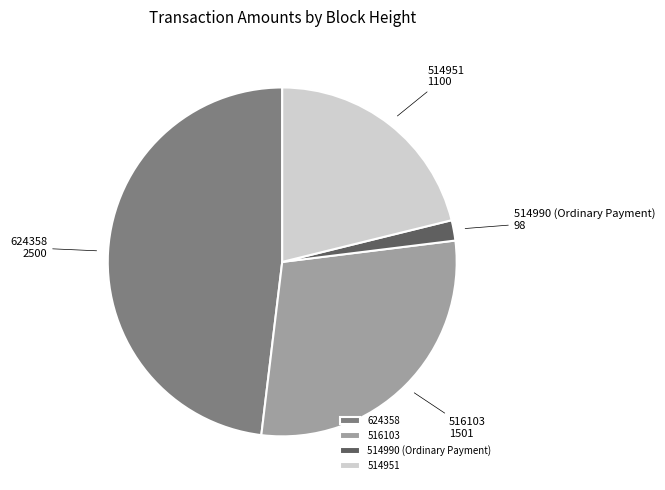

Rank the categories by value from lowest to highest.

514990 (Ordinary Payment), 514951, 516103, 624358